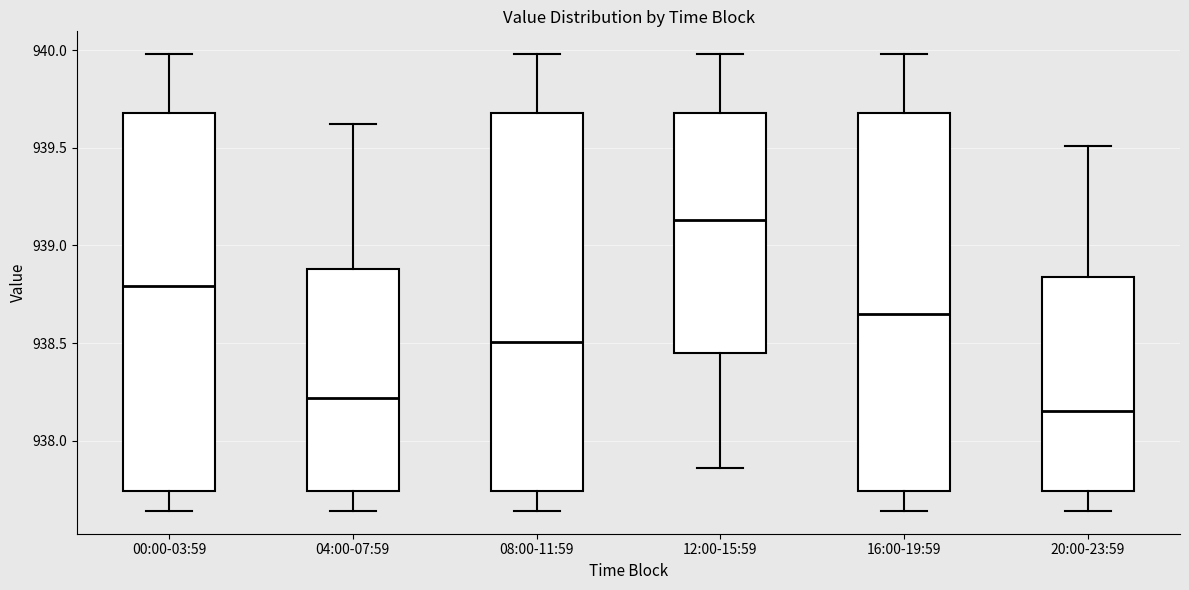

Reading left to right, read every box against the y-axis: the position of its median line, the range the box covers, and the ends of its whiskers. The values are not printed on the chart, so give them approximately, as read against the axis.

00:00-03:59: median 938.80, box 937.75 to 939.70, whiskers 937.65 to 940.00
04:00-07:59: median 938.20, box 937.75 to 938.90, whiskers 937.65 to 939.60
08:00-11:59: median 938.50, box 937.75 to 939.70, whiskers 937.65 to 940.00
12:00-15:59: median 939.15, box 938.45 to 939.70, whiskers 937.85 to 940.00
16:00-19:59: median 938.65, box 937.75 to 939.70, whiskers 937.65 to 940.00
20:00-23:59: median 938.15, box 937.75 to 938.85, whiskers 937.65 to 939.50